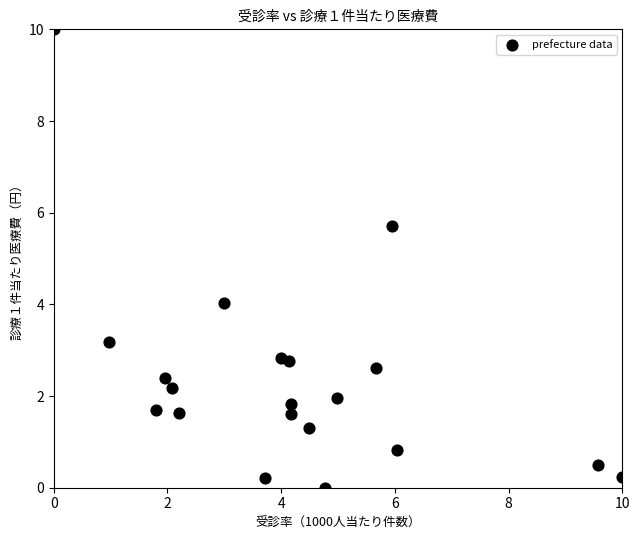

What is the range of Y values (max minus min)?

10.0